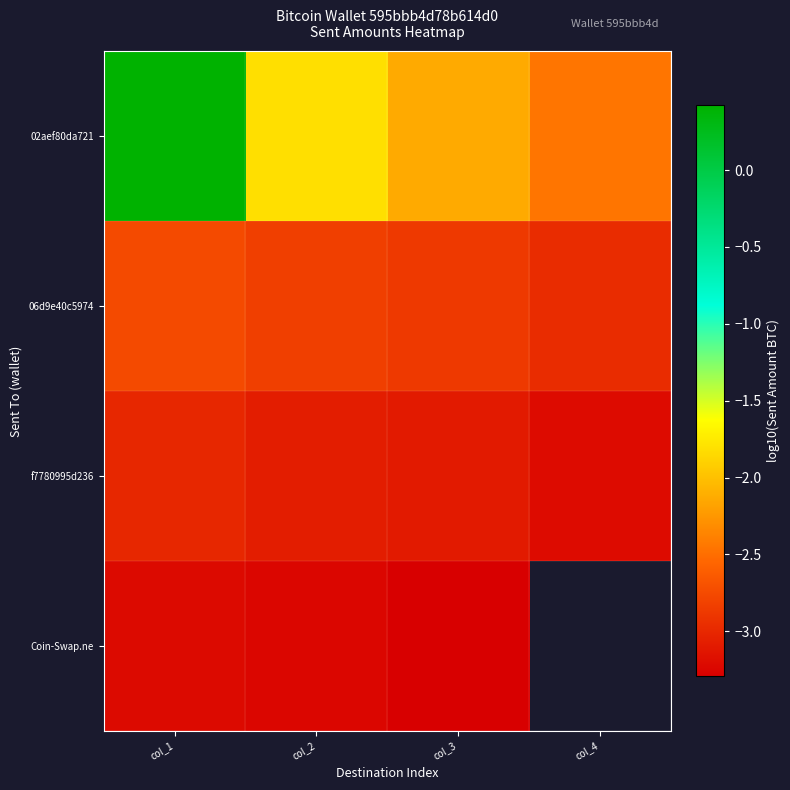

Between col_1 and col_2, which series saw the biggest shift?

02aef80da721